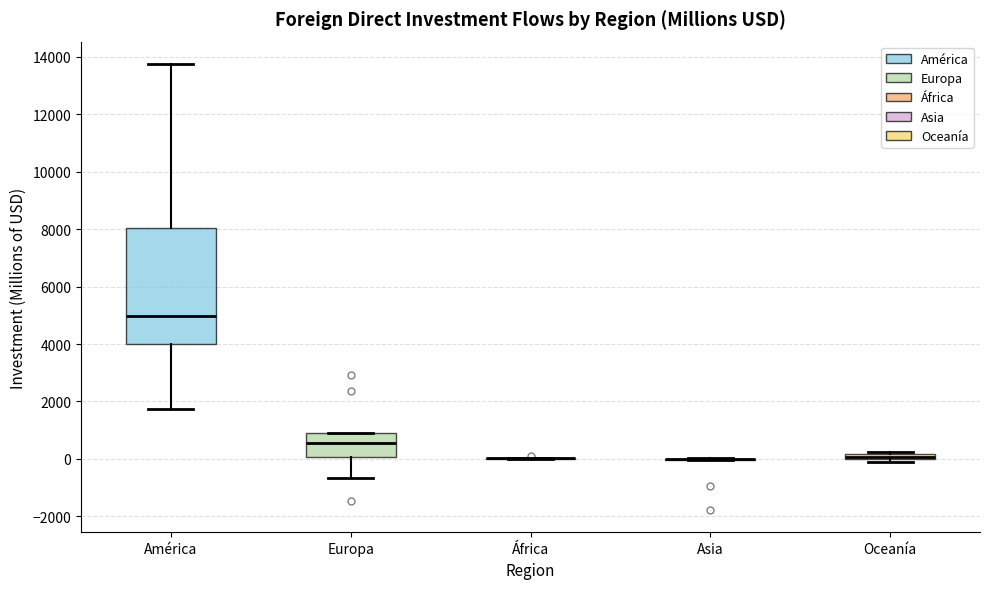

Which box is the tallest, from its lower edge to its upper edge?

América